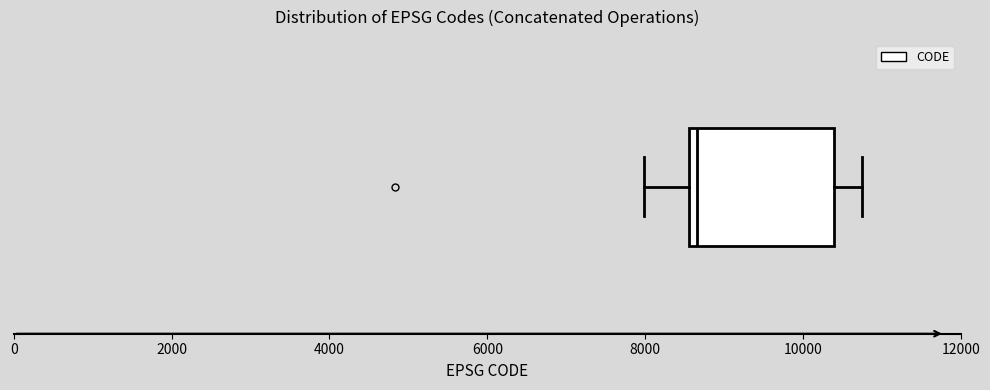

Transcribe this box plot: give where the median line is, the range the box spans, and where the two whiskers end, as read against the x-axis. The values are not printed on the chart, so give them approximately, as read against the axis.

median 8600 (just right of the box's left edge), box 8600 to 10400, whiskers 8000 to 10800